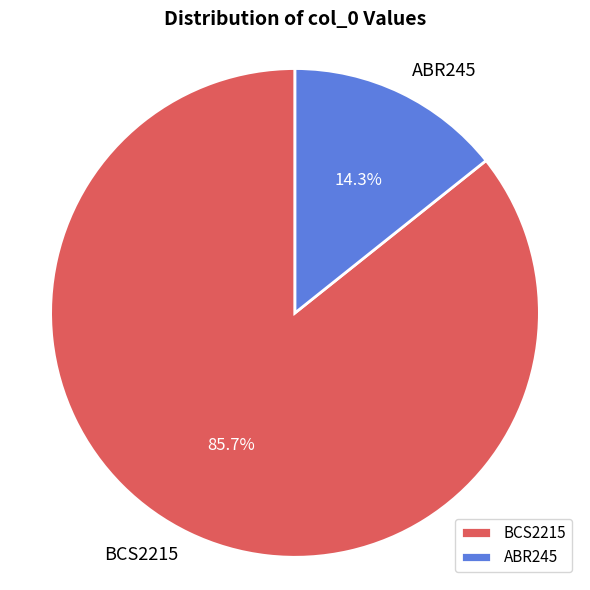

What percentage is the BCS2215 slice, to the nearest percent?

86%